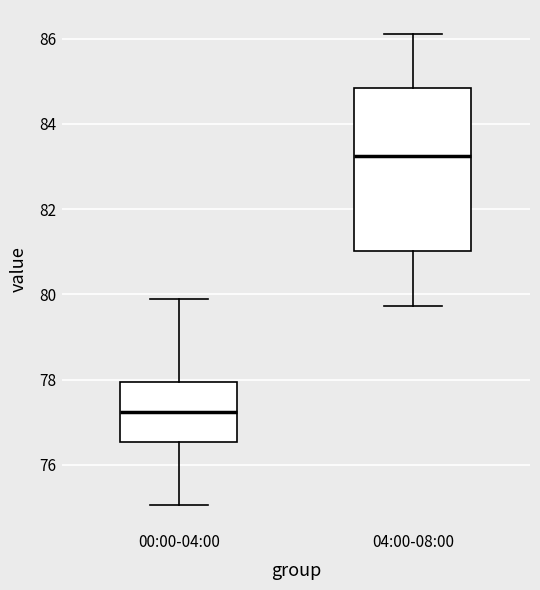

Comparing the boxes themselves (not the whiskers), which one is the tallest?

04:00-08:00